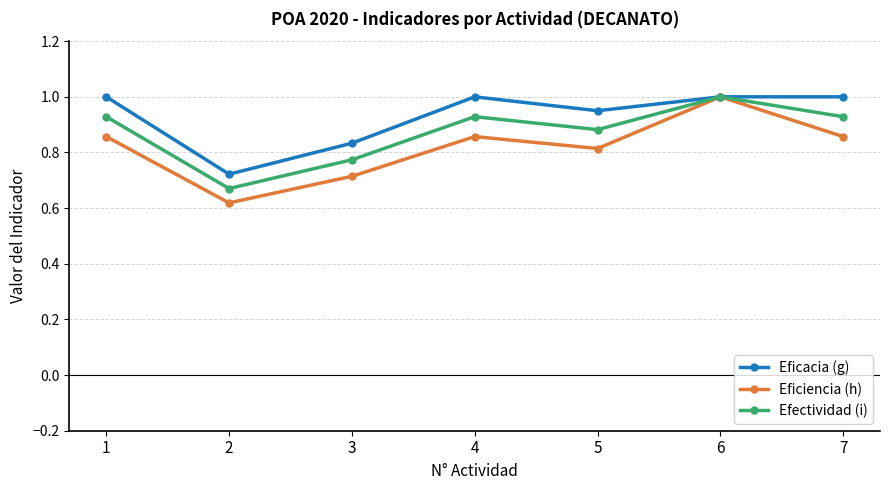

Does the chart display data point markers on the line(s)?

Yes